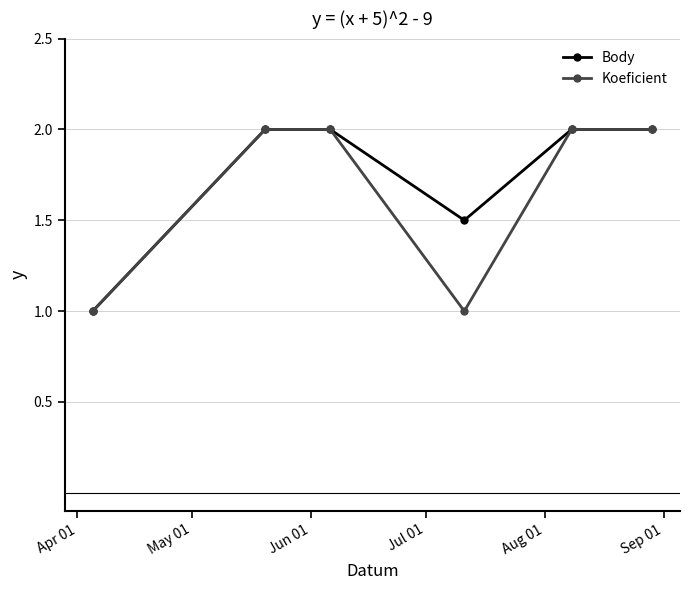

How many Koeficient values are between 1 and 2?

6